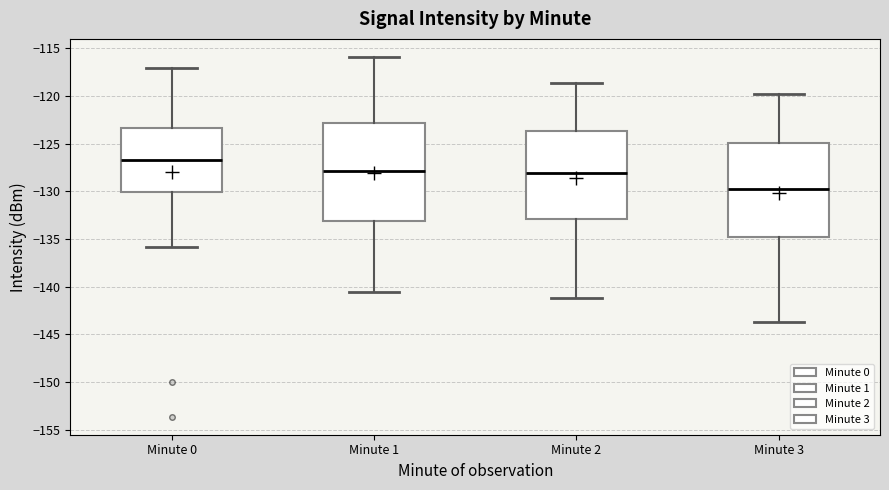

Which box's median line is the lowest?

Minute 3